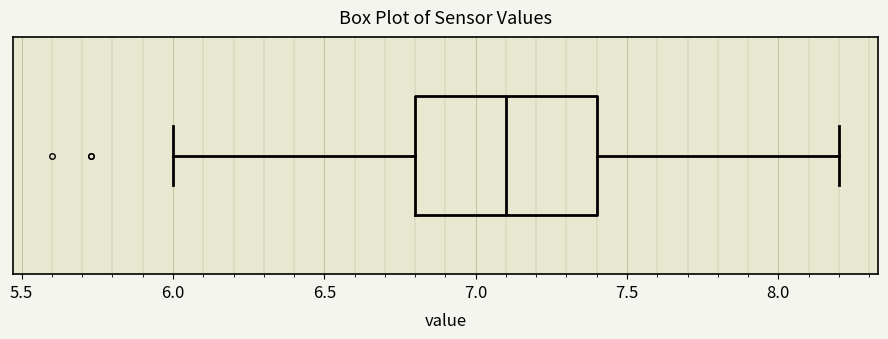

Transcribe this box plot: give where the median line is, the range the box spans, and where the two whiskers end, as read against the x-axis. The values are not printed on the chart, so give them approximately, as read against the axis.

median 7.1, box 6.8 to 7.4, whiskers 6.0 to 8.2